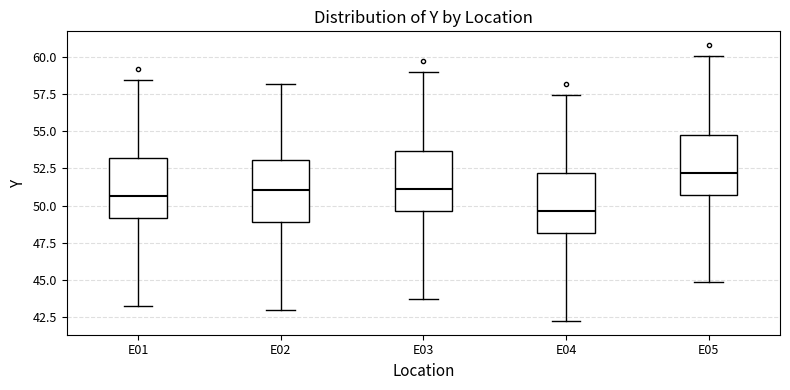

Which box has the lowest median line?

E04